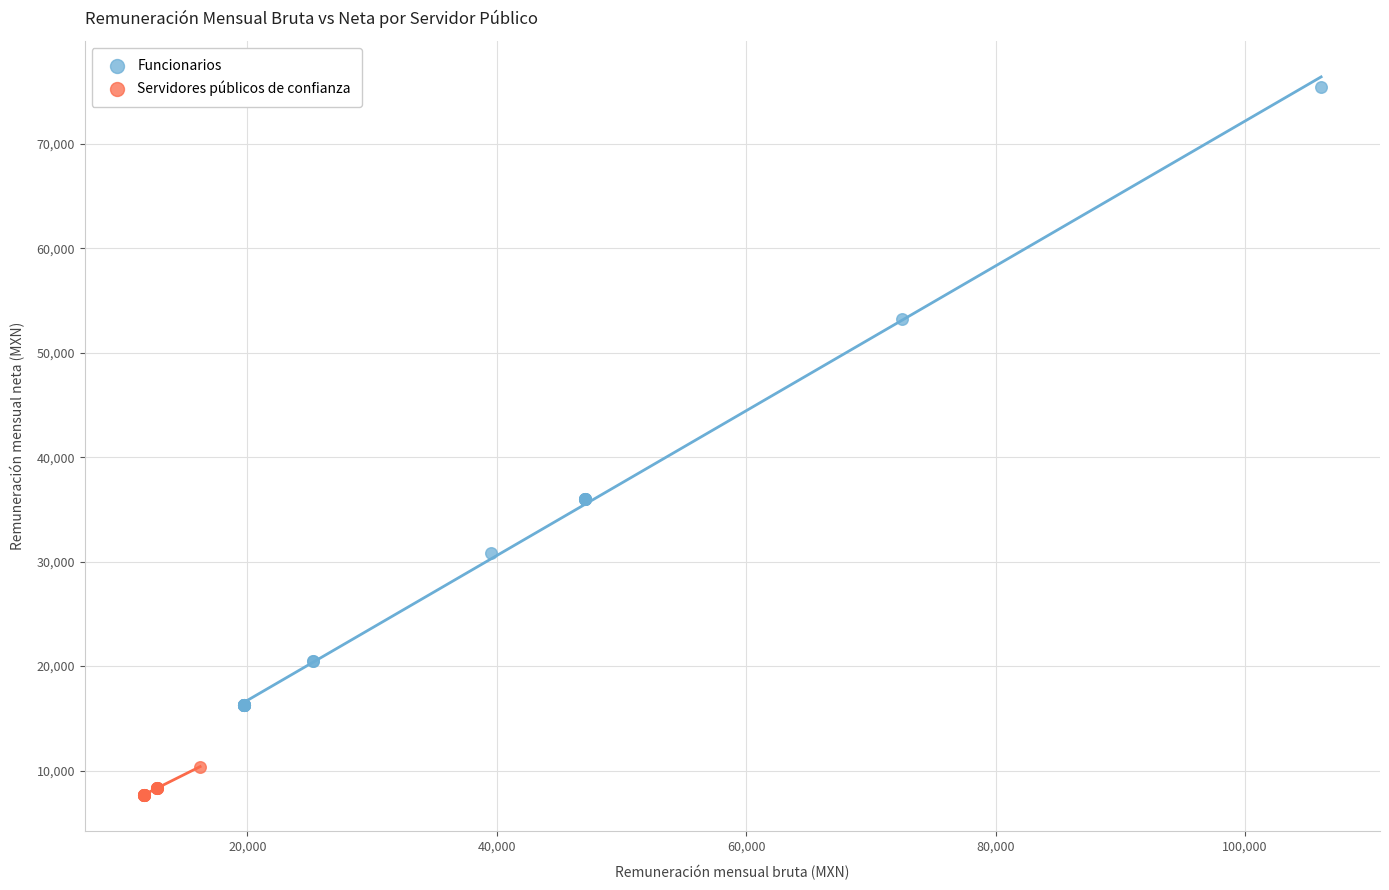

Which series has the largest Y range (max minus min)?

Funcionarios